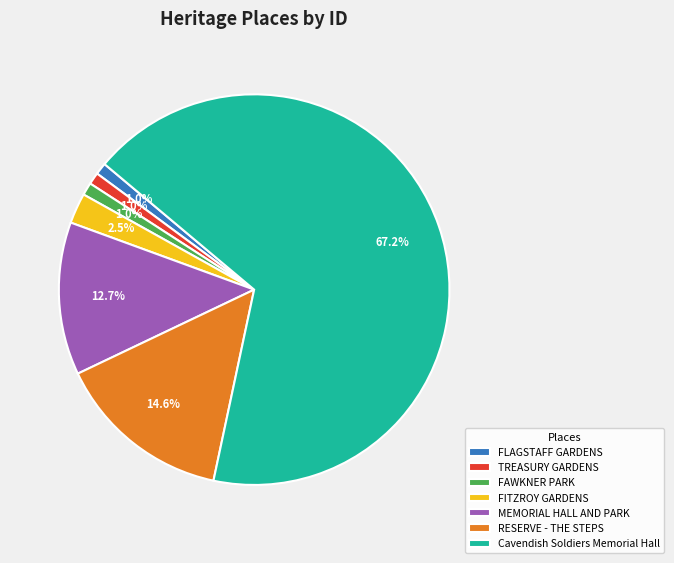

Does Cavendish Soldiers Memorial Hall represent more than half of the total?

Yes